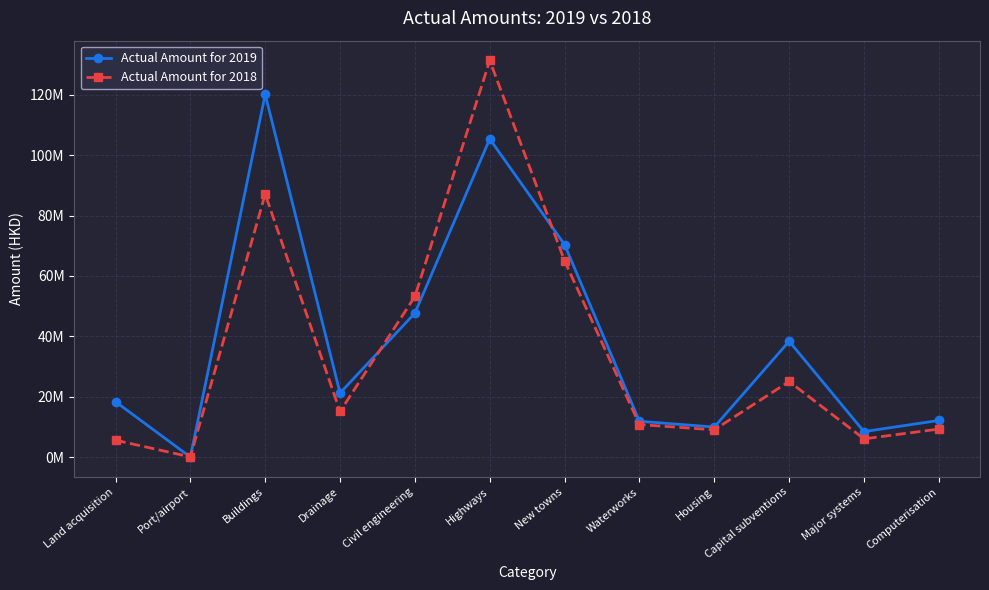

The Actual Amount for 2018 series shows 64997430 at New towns. True or false?

True